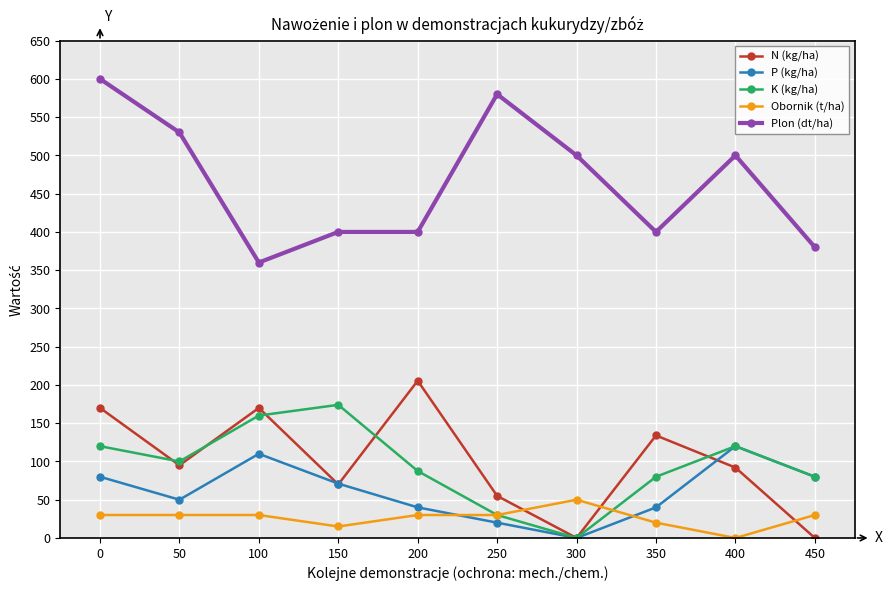

What is the difference between the maximum and minimum values in the K (kg/ha) series?

174.0